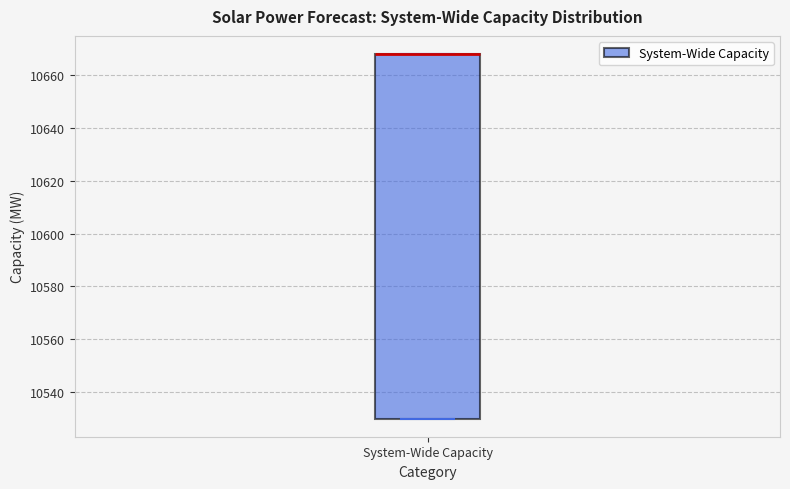

Transcribe this box plot: give where the median line is, the range the box spans, and where the two whiskers end, as read against the y-axis. The values are not printed on the chart, so give them approximately, as read against the axis.

median 10668 (drawn on the box's upper edge), box 10530 to 10668, whiskers 10530 to 10668